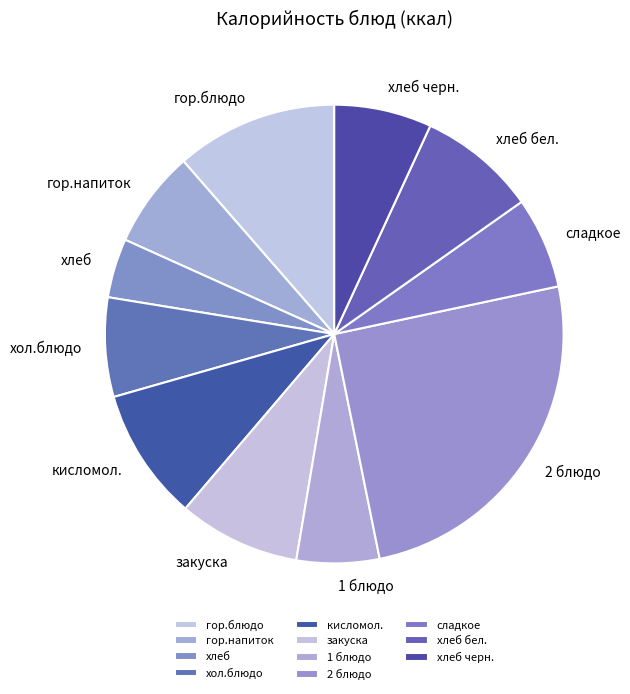

To the nearest percent, what is the difference between the гор.напиток and кисломол. slice percentages?

2%